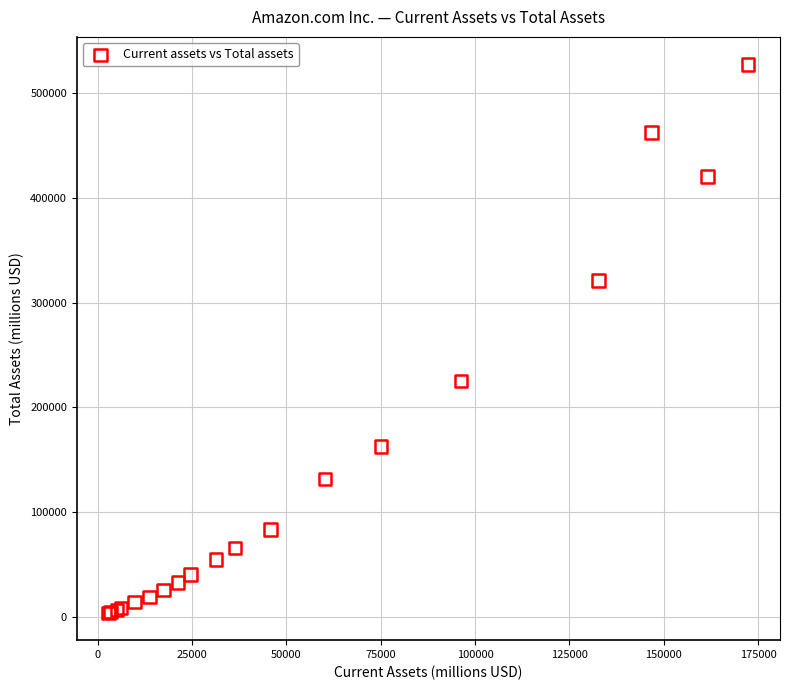

What Y value in the scatter plot is closest to 265775?

225248